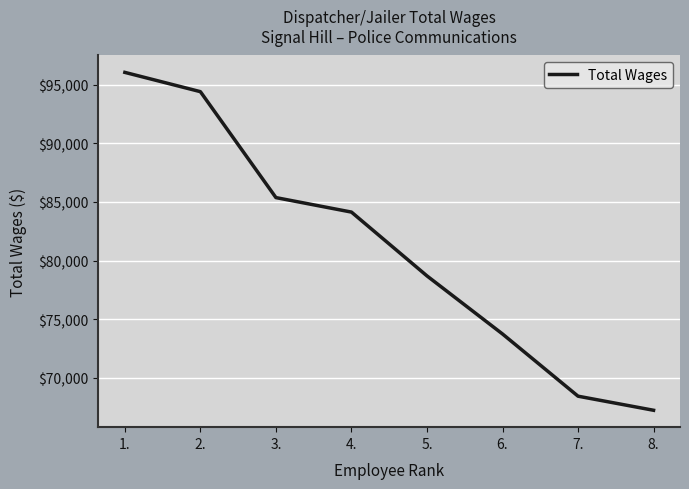

How many lines are shown in the chart?

1